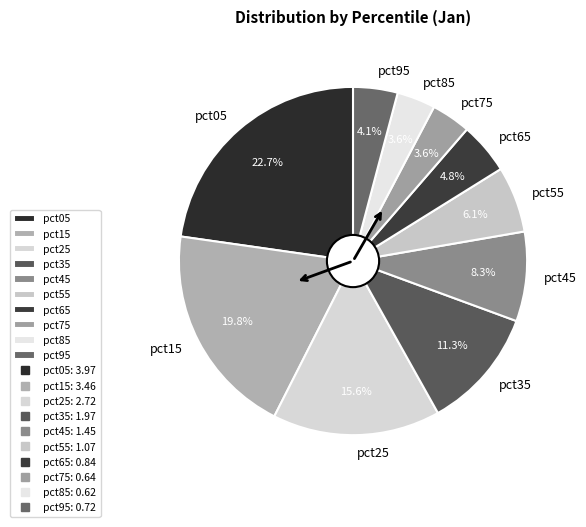

What is the ratio of the value at pct95 to the value at pct45?

0.5